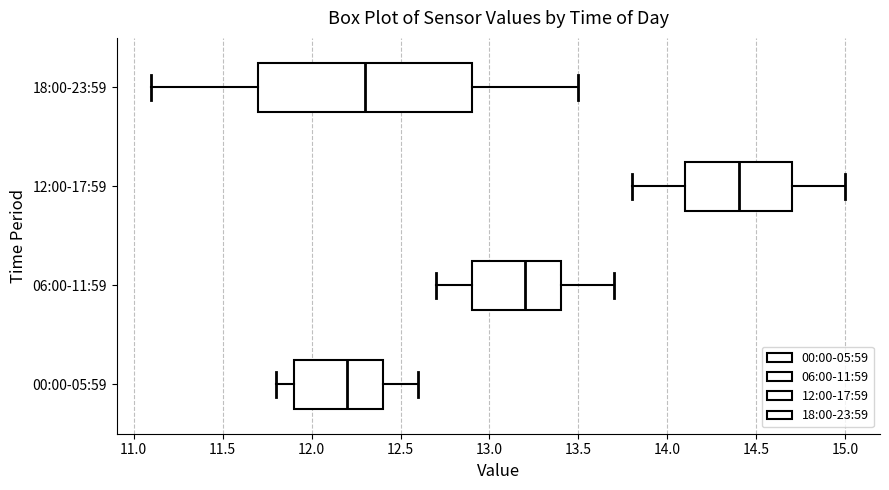

Which box has the furthest to the left median line?

00:00-05:59